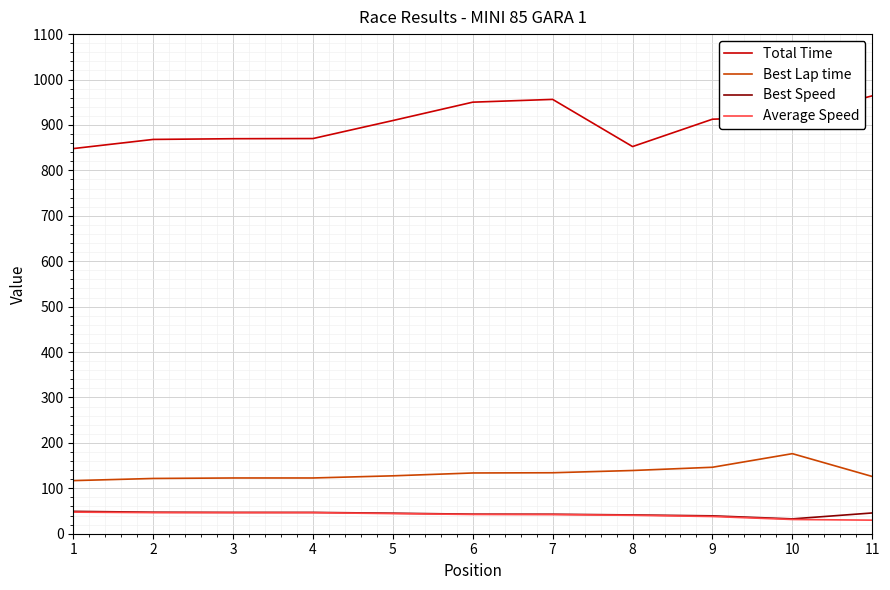

Which series has the largest range (max minus min)?

Total Time